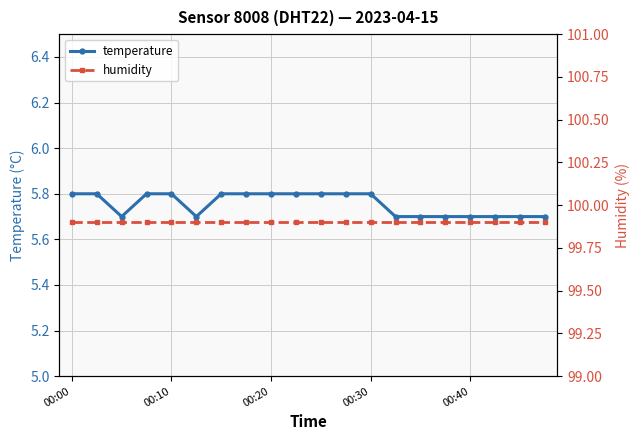

What is the highest value of the temperature series?

5.8